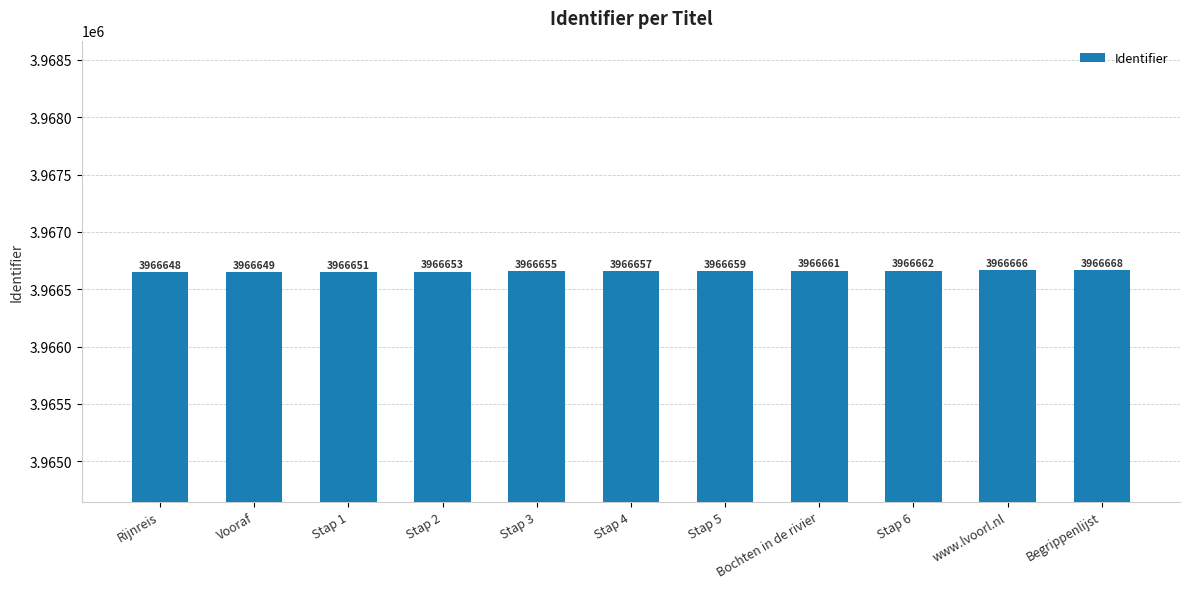

True or false: the data shows 3966668 at Begrippenlijst.

True